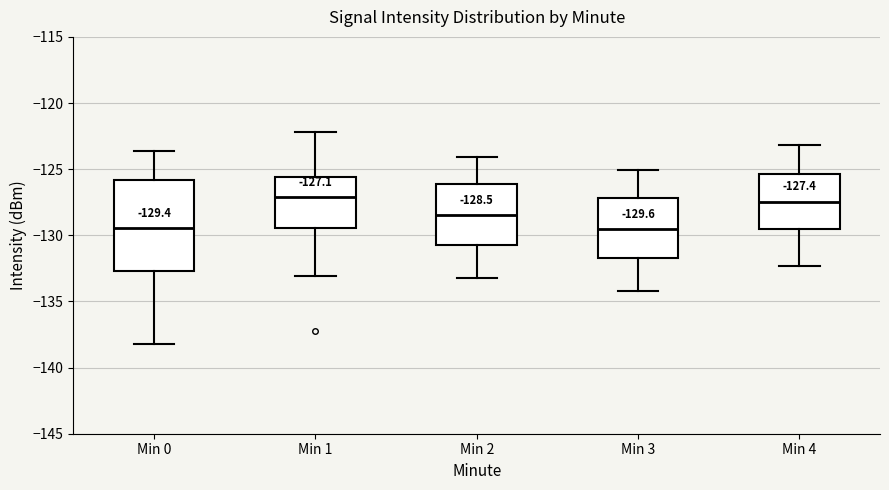

Which box is the tallest, from its lower edge to its upper edge?

Min 0